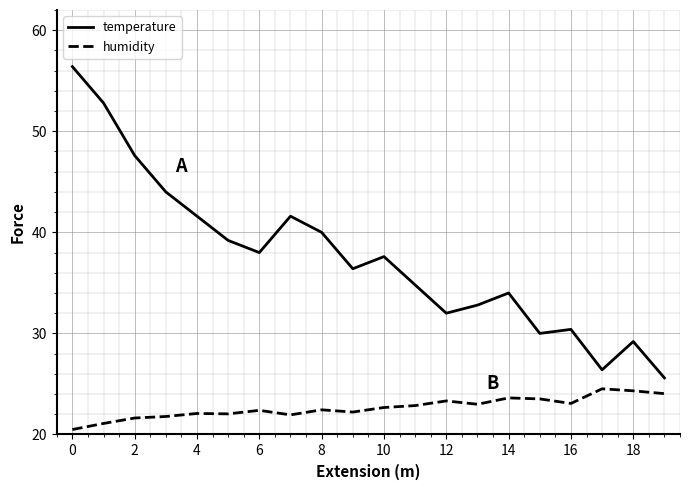

Is this an area chart (filled region under the line)?

No